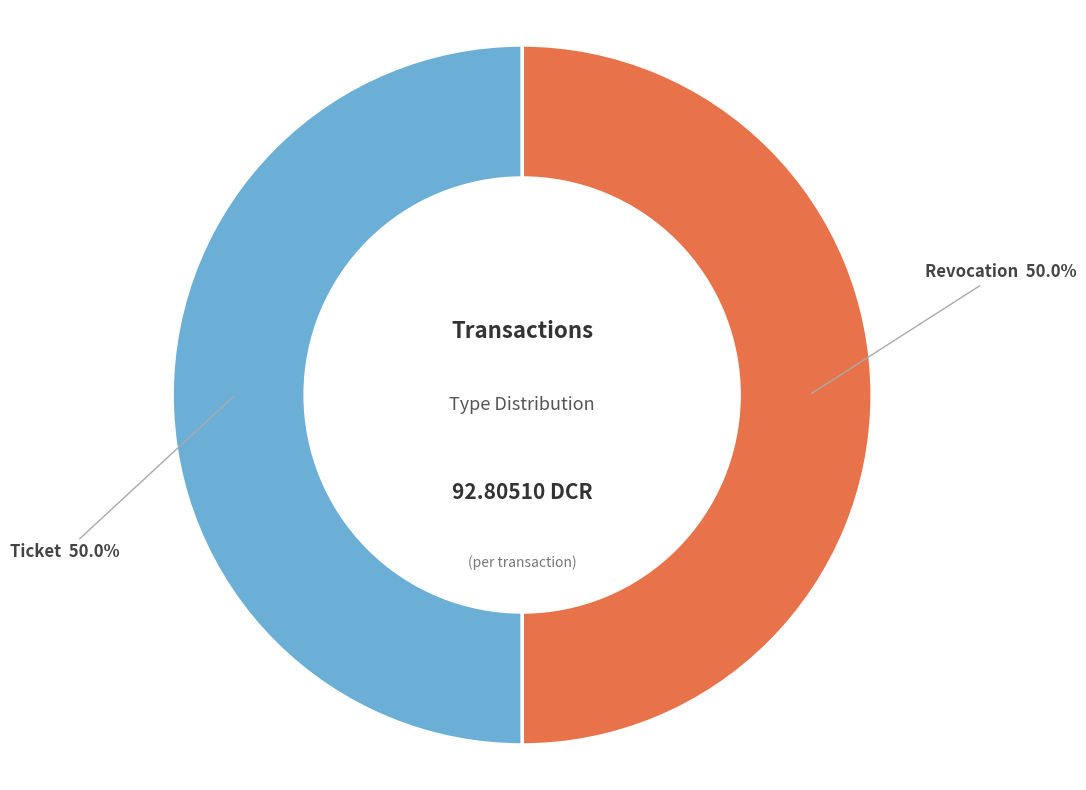

To the nearest percent, what is the average slice percentage?

50%